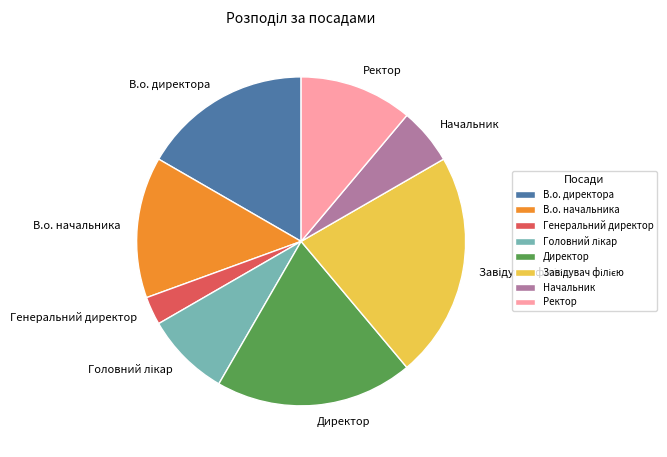

The Директор slice represents 19% of the pie. True or false?

True